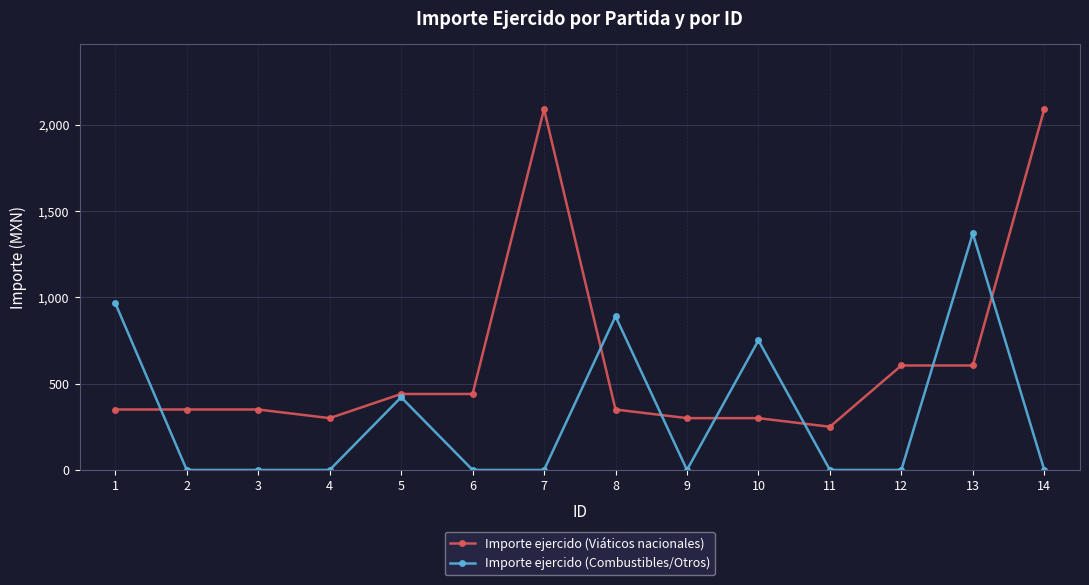

Which series ends up on top after the final intersection of Importe ejercido (Viáticos nacionales) and Importe ejercido (Combustibles/Otros)?

Importe ejercido (Viáticos nacionales)